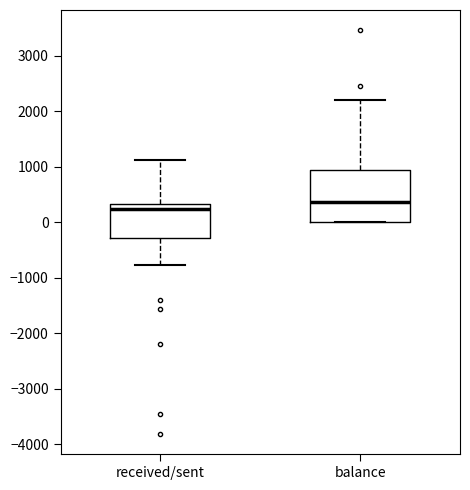

Reading left to right, transcribe this box plot: for each box, give where its median line is, the range the box spans, and where its two whiskers end, as read against the y-axis. The values are not printed on the chart, so give them approximately, as read against the axis.

received/sent: median 200, box -300 to 300, whiskers -800 to 1100
balance: median 400, box 0 to 900, whiskers 0 to 2200